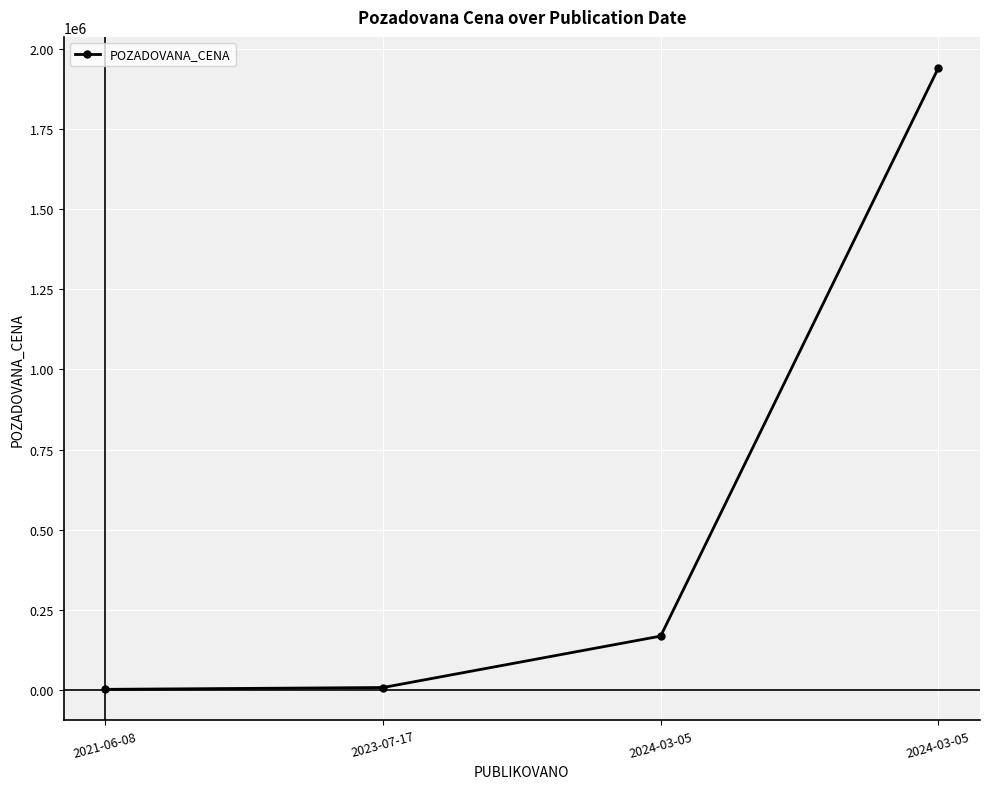

Reading left to right, what are all the values shown in this chart?

2340	8000	168350	1940000